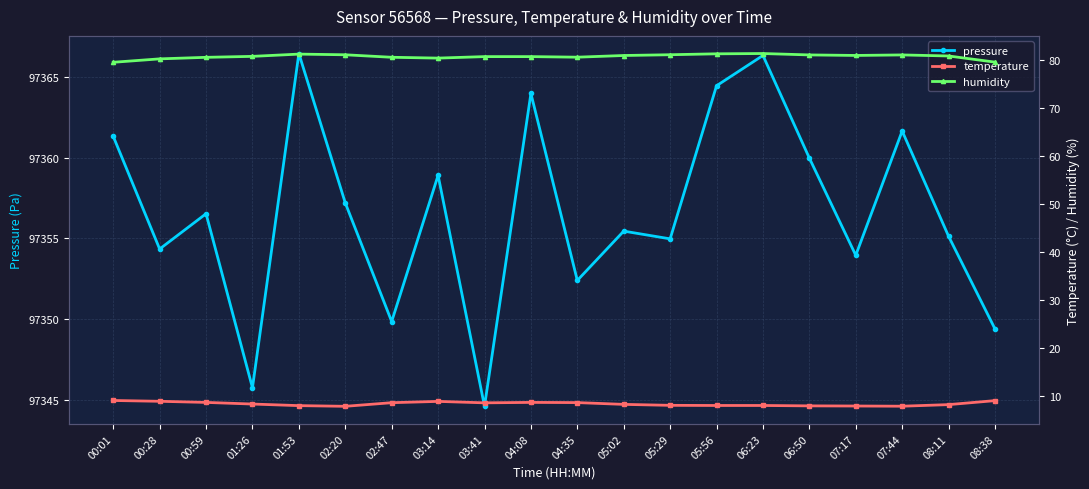

What is the difference between the highest and lowest values at 03:41?

97335.9